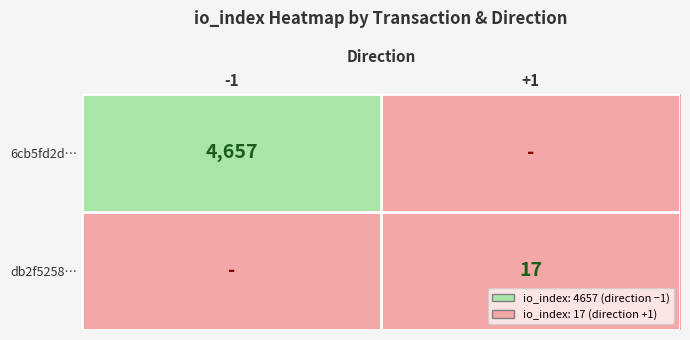

True or false: 6cb5fd2d… has a value of 4657 at -1.

True